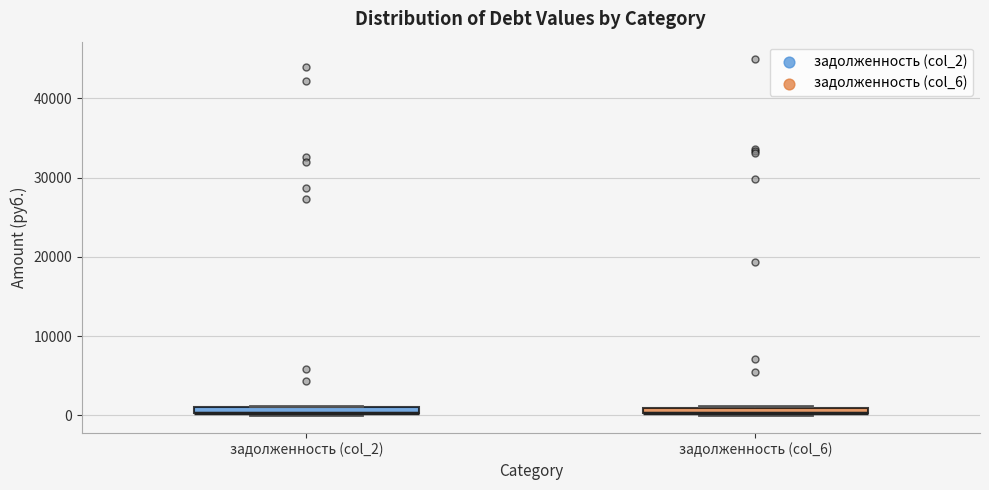

Where is the lower edge of the box for задолженность (col_6) on the y-axis? The values are not printed on the chart, so give them approximately, as read against the axis.

0